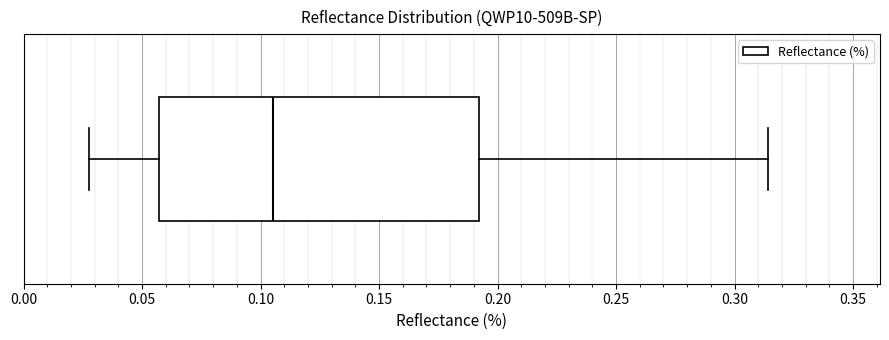

Transcribe this box plot: give where the median line is, the range the box spans, and where the two whiskers end, as read against the x-axis. The values are not printed on the chart, so give them approximately, as read against the axis.

median 0.105, box 0.055 to 0.190, whiskers 0.030 to 0.315